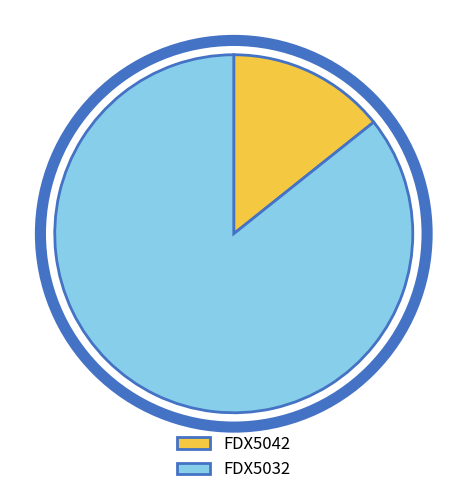

Is the sum of FDX5032 and FDX5042 greater than half?

Yes